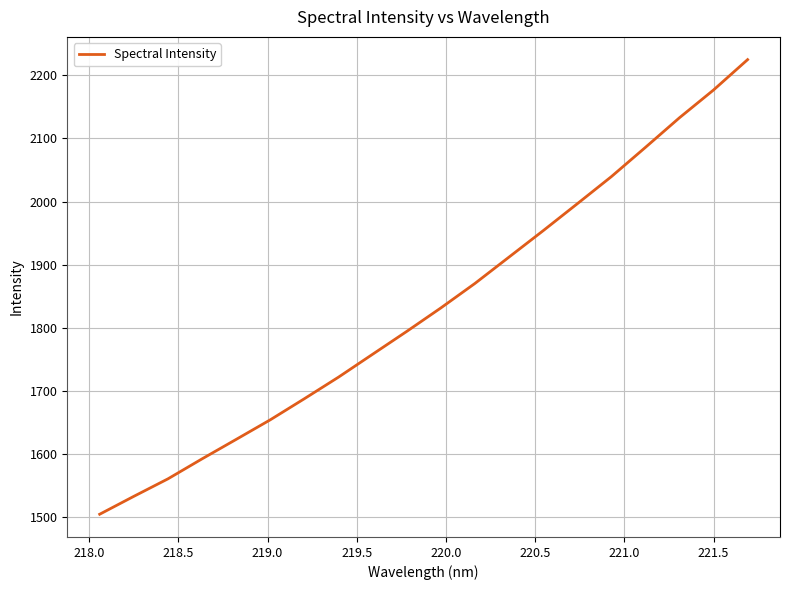

What is the difference between the maximum and second lowest values?

691.9